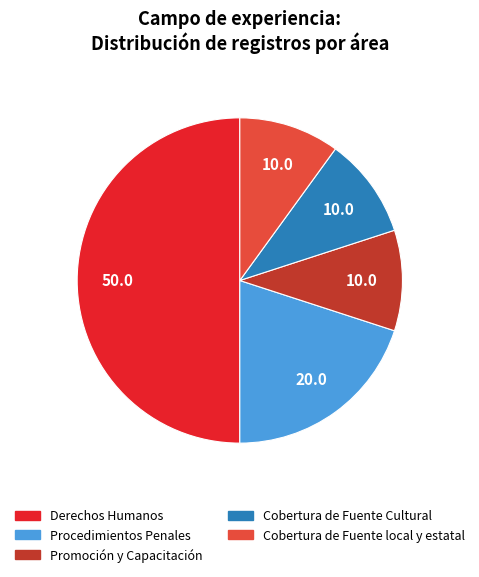

Which category has the biggest portion of the pie?

Derechos Humanos